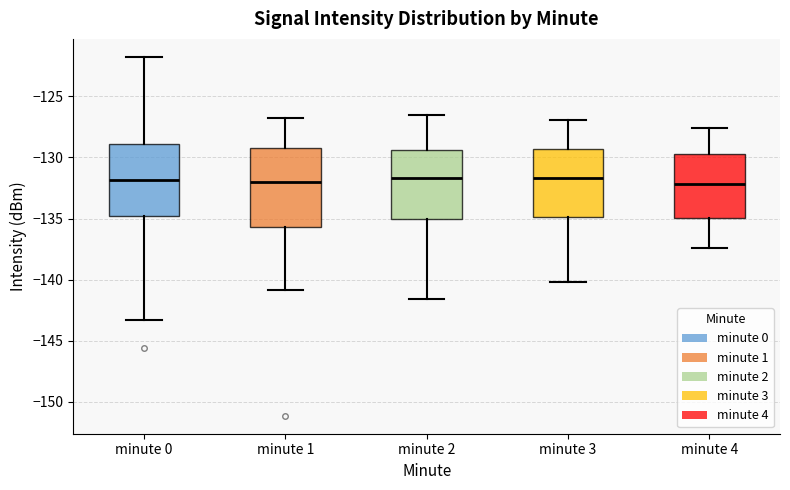

Reading left to right, read every box against the y-axis: the position of its median line, the range the box covers, and the ends of its whiskers. The values are not printed on the chart, so give them approximately, as read against the axis.

minute 0: median -132.0, box -135.0 to -129.0, whiskers -143.5 to -122.0
minute 1: median -132.0, box -135.5 to -129.0, whiskers -141.0 to -127.0
minute 2: median -131.5, box -135.0 to -129.5, whiskers -141.5 to -126.5
minute 3: median -131.5, box -135.0 to -129.5, whiskers -140.0 to -127.0
minute 4: median -132.0, box -135.0 to -129.5, whiskers -137.5 to -127.5